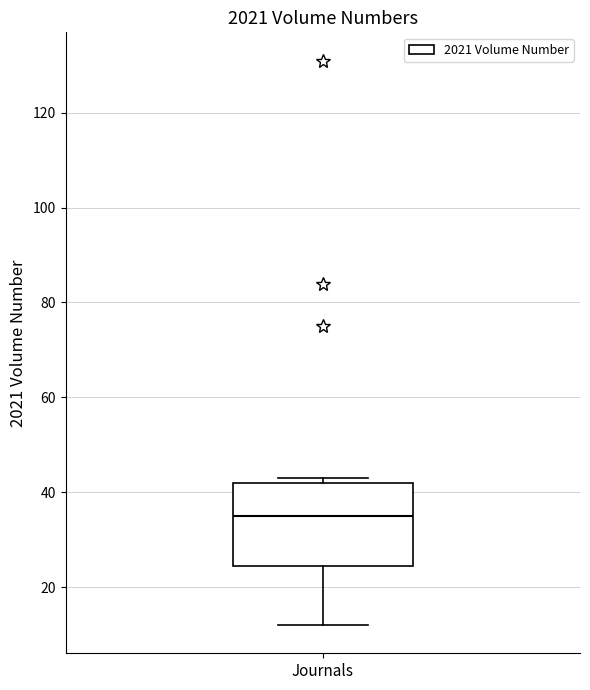

Read this box plot against the y-axis: the position of the median line, the range covered by the box, and the ends of both whiskers. The values are not printed on the chart, so give them approximately, as read against the axis.

median 36, box 24 to 42, whiskers 12 to 44